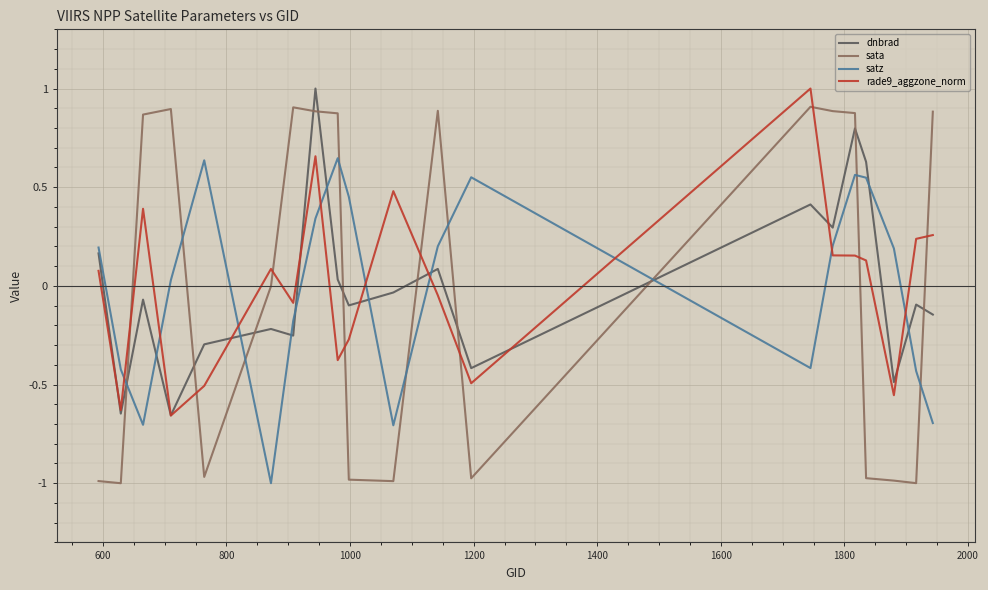

What is the maximum value shown in the chart?

1.0